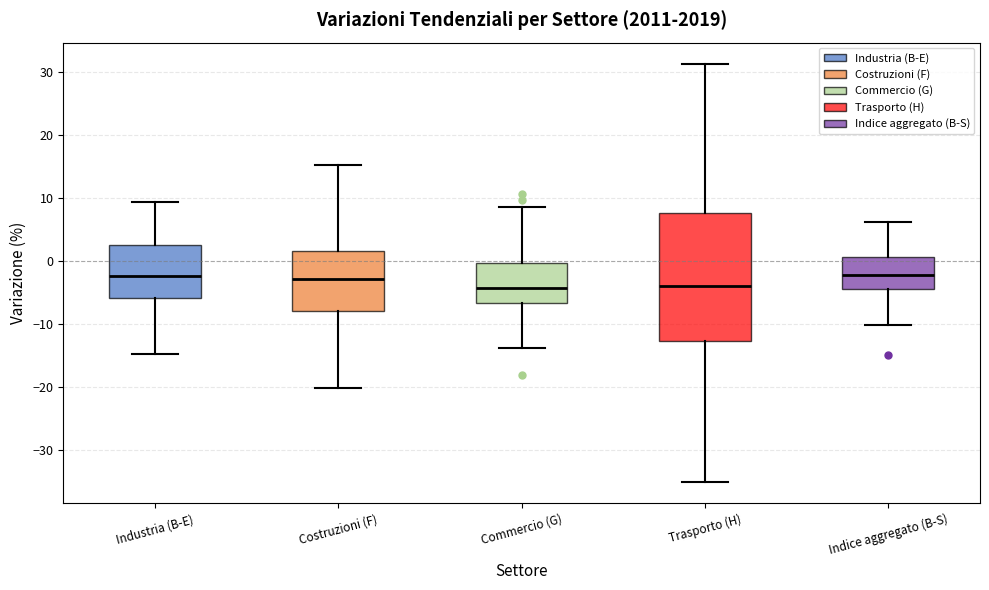

Reading left to right, transcribe this box plot: for each box, give where its median line is, the range the box spans, and where its two whiskers end, as read against the y-axis. The values are not printed on the chart, so give them approximately, as read against the axis.

Industria (B-E): median -2, box -6 to 2, whiskers -15 to 9
Costruzioni (F): median -3, box -8 to 2, whiskers -20 to 15
Commercio (G): median -4, box -7 to 0, whiskers -14 to 9
Trasporto (H): median -4, box -13 to 8, whiskers -35 to 31
Indice aggregato (B-S): median -2, box -4 to 1, whiskers -10 to 6